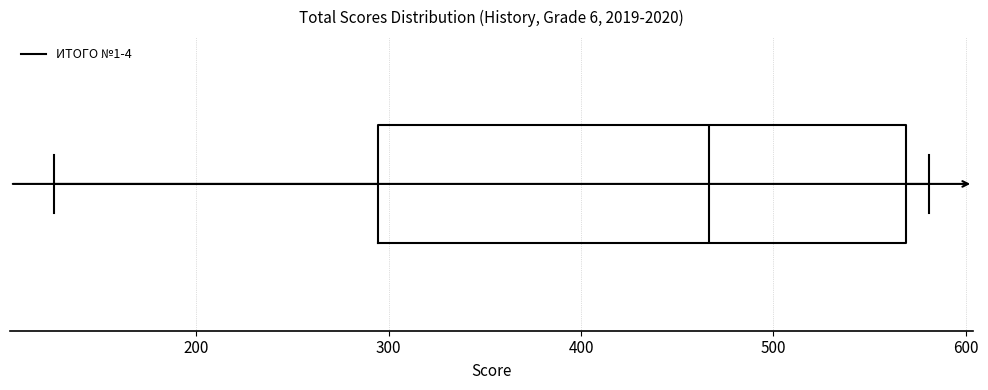

Read this box plot against the x-axis: the position of the median line, the range covered by the box, and the ends of both whiskers. The values are not printed on the chart, so give them approximately, as read against the axis.

median 470, box 290 to 570, whiskers 130 to 580